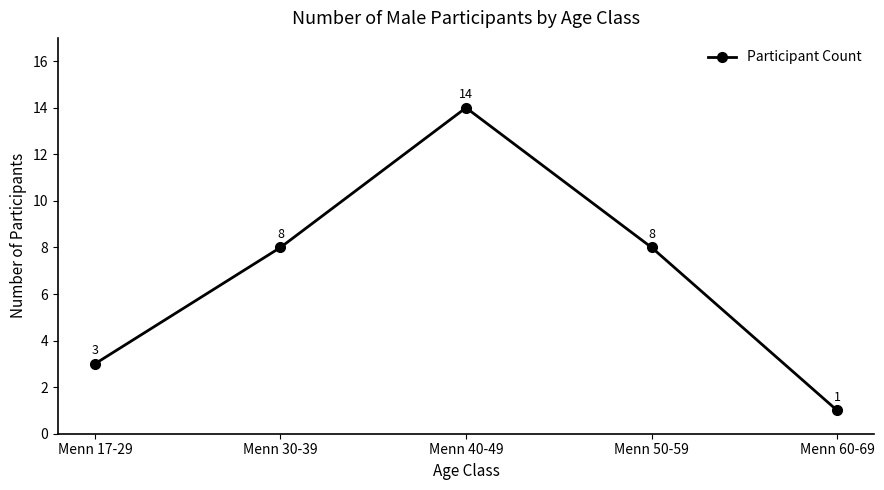

Reading right to left, extract all data points from this chart.

1	8	14	8	3